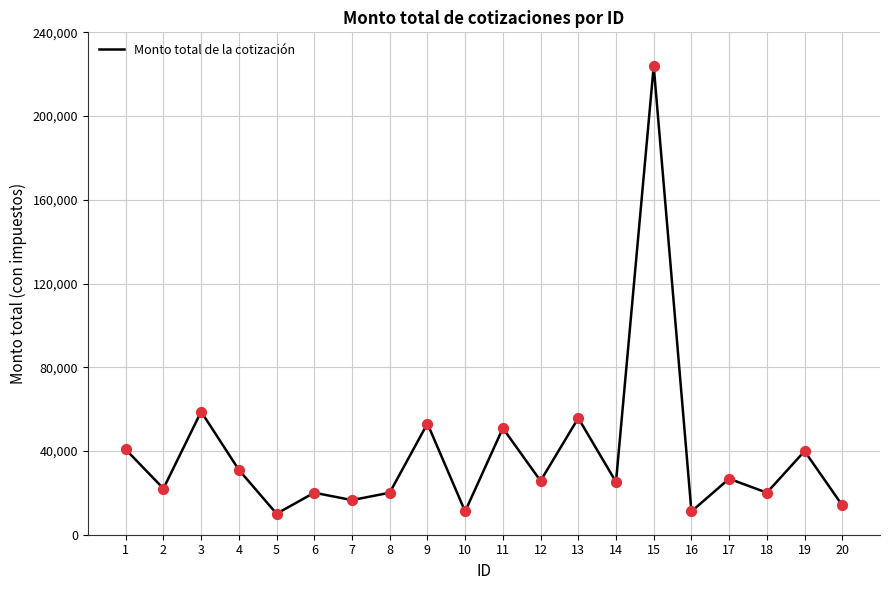

Approximately how many times larger is the value at 6 compared to 18?

1.0